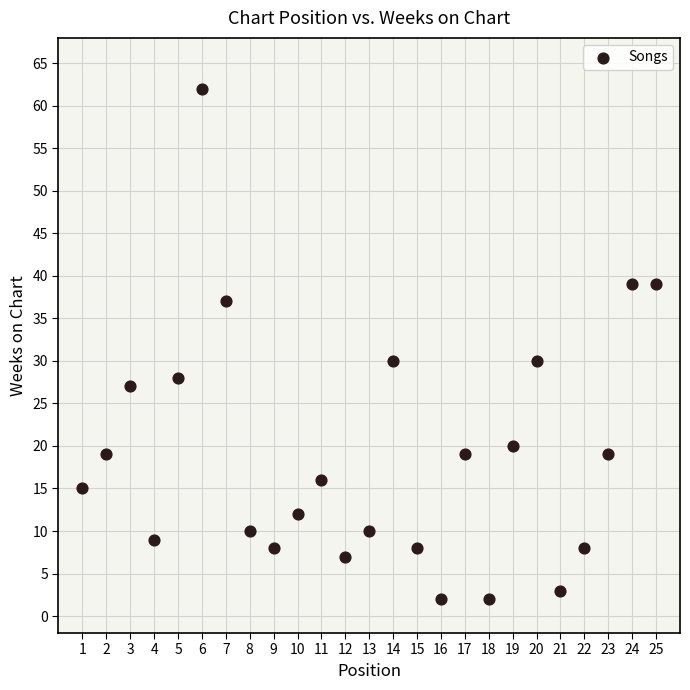

What is the range of Y values (max minus min)?

60